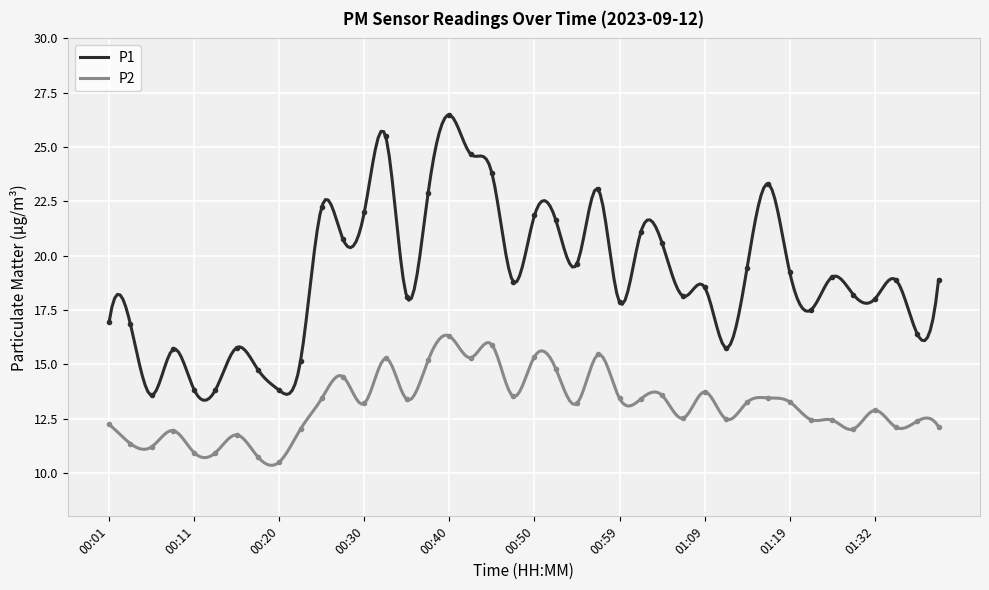

Rank the series by their maximum value, from lowest to highest.

P2, P1